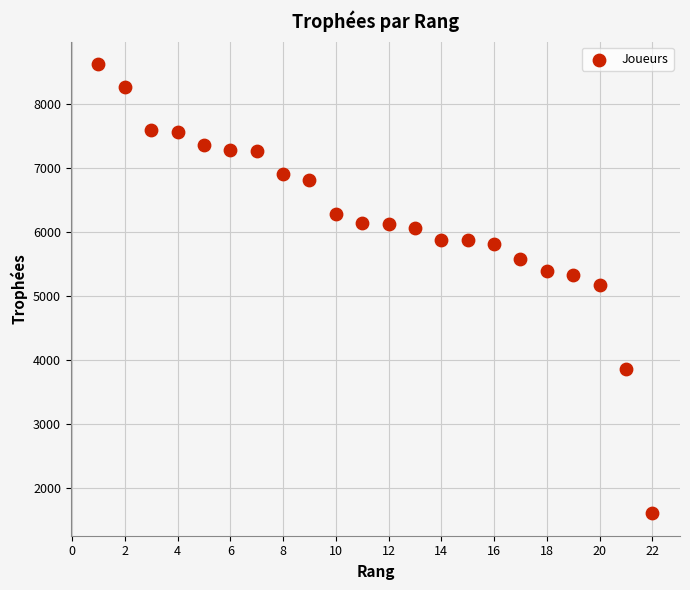

What is the range of X values (max minus min)?

21